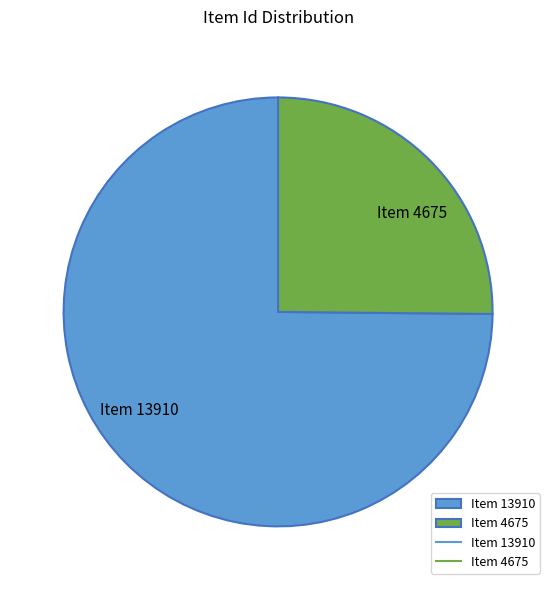

Is the sum of Item 13910 and Item 4675 greater than half?

Yes